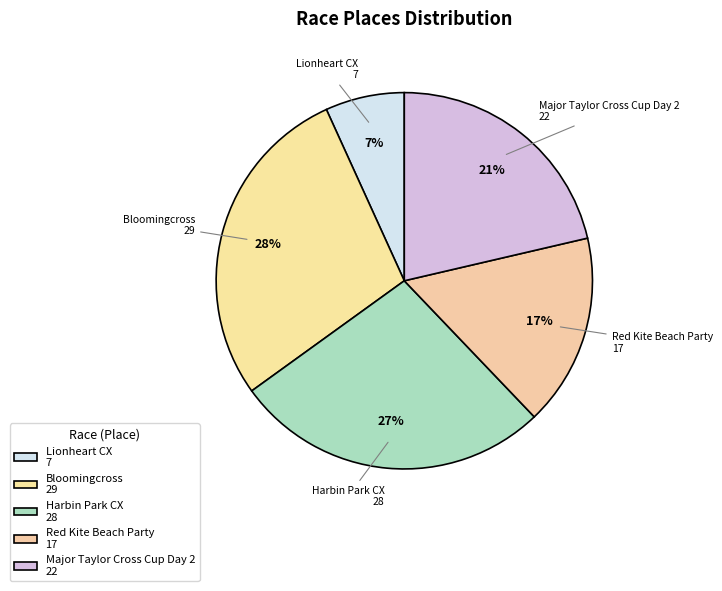

What is the ratio of the value at Harbin Park CX to the value at Bloomingcross?

1.0